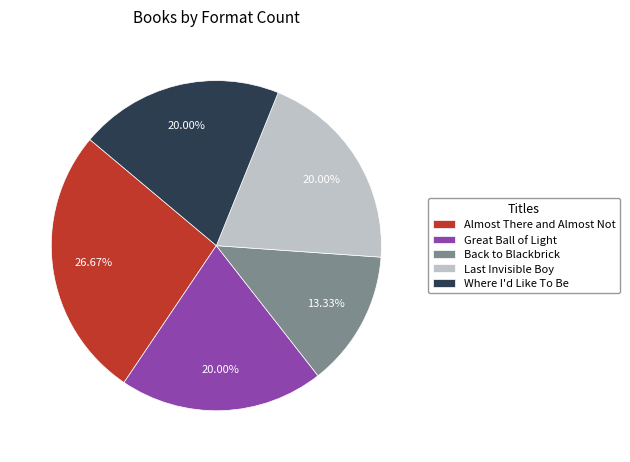

True or false: Where I'd Like To Be accounts for 33% of the total.

False